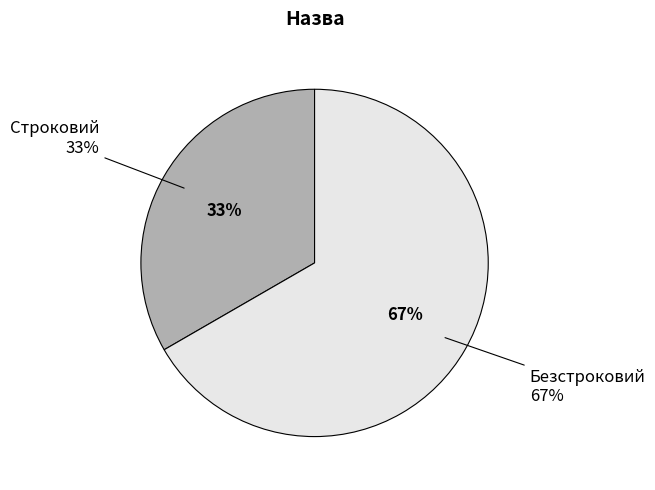

What is the change in value from Строковий to Безстроковий?

+1